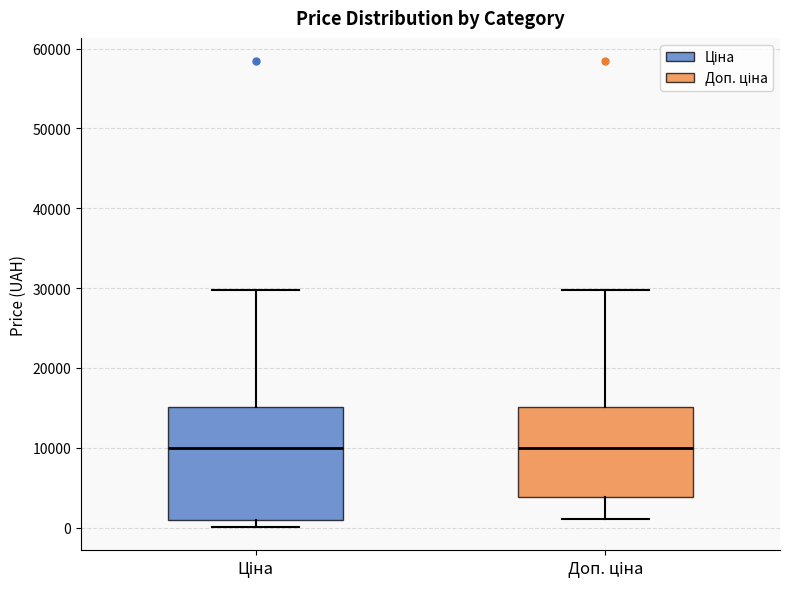

Reading left to right, transcribe this box plot: for each box, give where its median line is, the range the box spans, and where its two whiskers end, as read against the y-axis. The values are not printed on the chart, so give them approximately, as read against the axis.

Ціна: median 10000, box 1000 to 15000, whiskers 0 to 30000
Доп. ціна: median 10000, box 4000 to 15000, whiskers 1000 to 30000